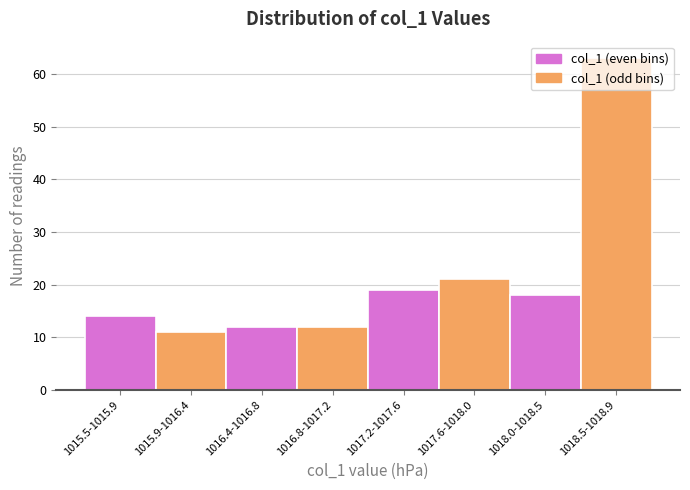

True or false: the data shows 18 at 1018.5-1018.9.

False